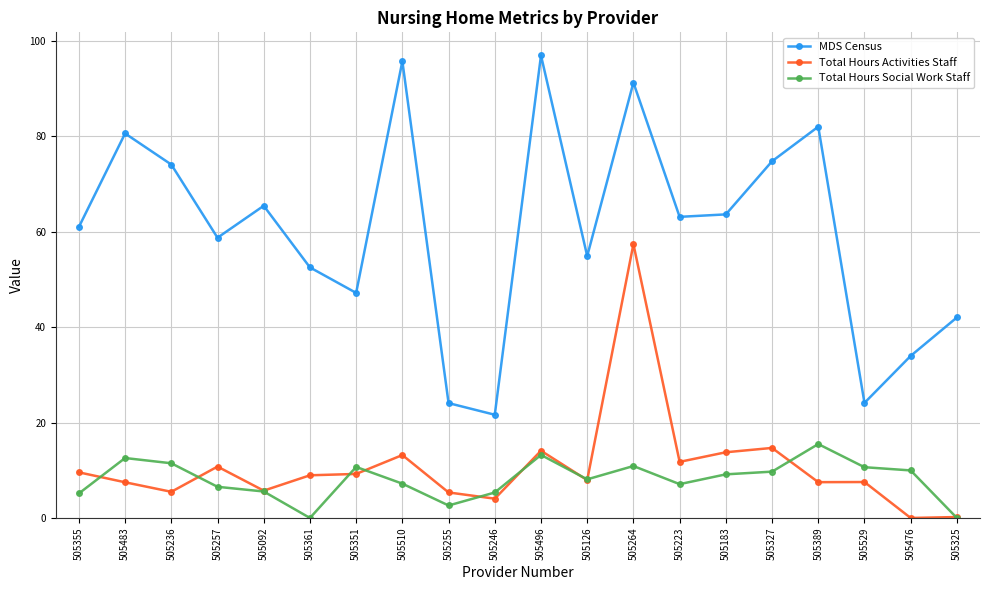

The value of Total Hours Activities Staff at 505255 is 5.3. True or false?

True